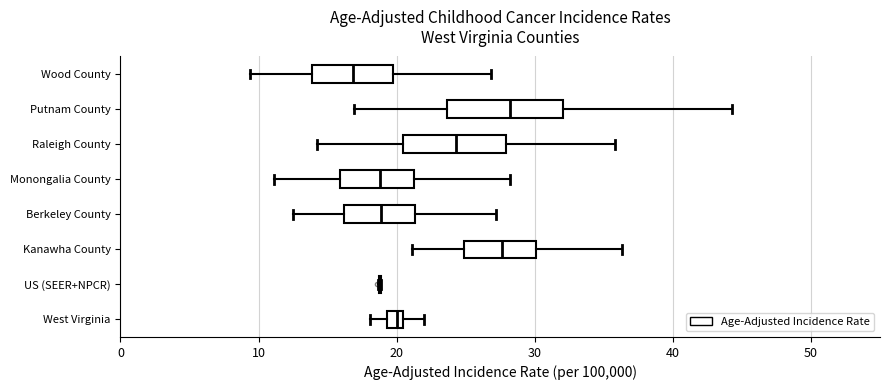

Where does the median line of the box for Kanawha County sit on the x-axis? The values are not printed on the chart, so give them approximately, as read against the axis.

28